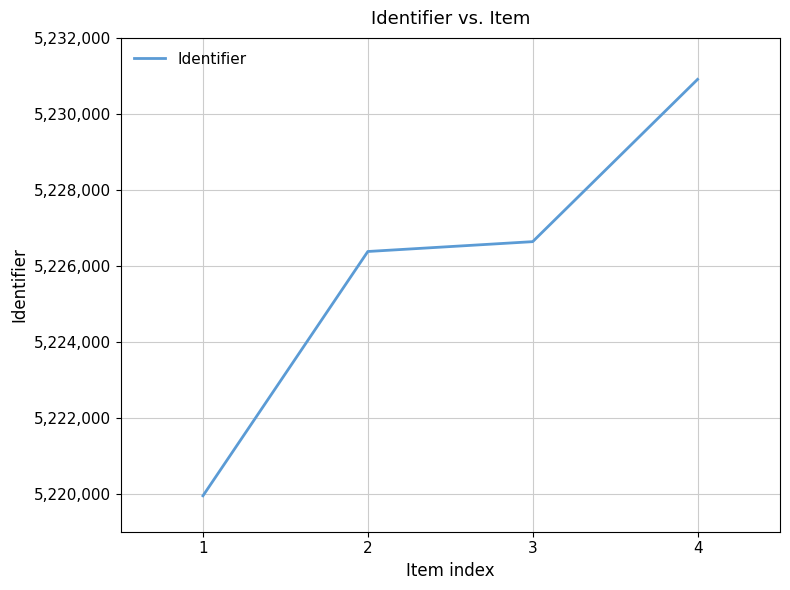

Approximately how many times larger is the value at 4 compared to 3?

1.0